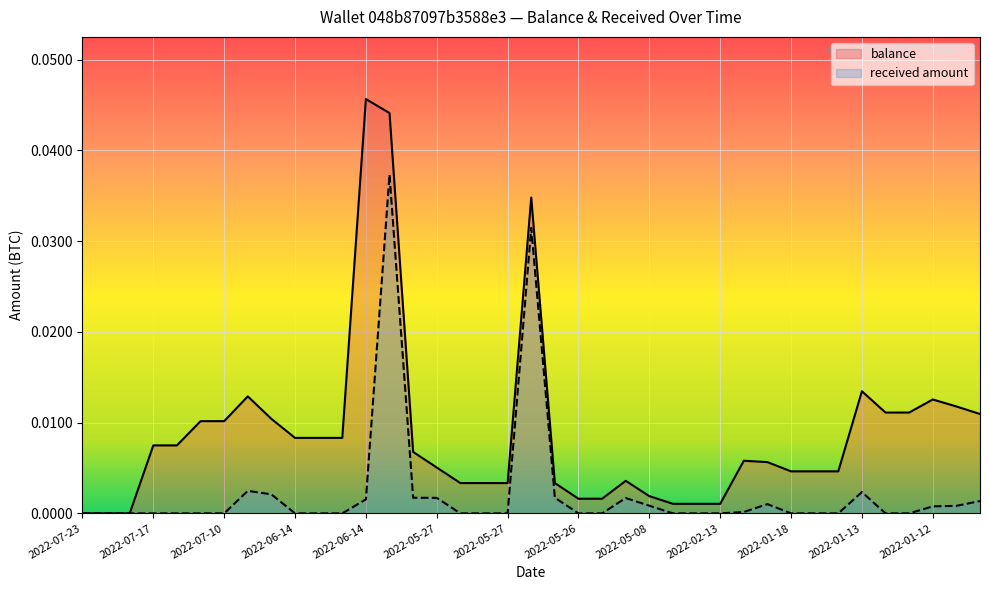

What is the label of the 22nd point from the left?

2022-05-26